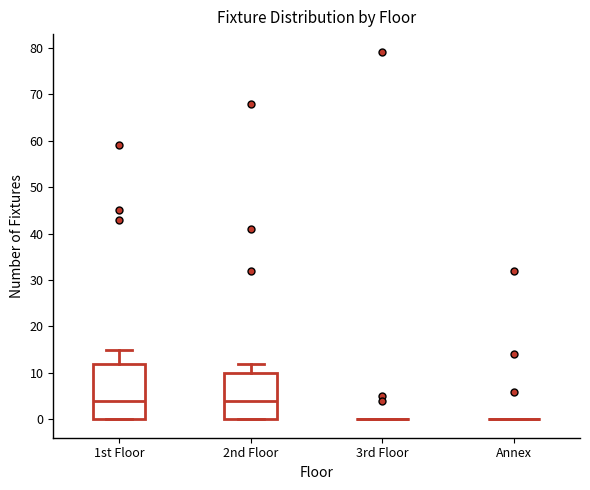

Reading left to right, transcribe this box plot: for each box, give where its median line is, the range the box spans, and where its two whiskers end, as read against the y-axis. The values are not printed on the chart, so give them approximately, as read against the axis.

1st Floor: median 4, box 0 to 12, whiskers 0 to 15
2nd Floor: median 4, box 0 to 10, whiskers 0 to 12
3rd Floor: box collapsed to a line at 0, whiskers 0 to 0
Annex: box collapsed to a line at 0, whiskers 0 to 0